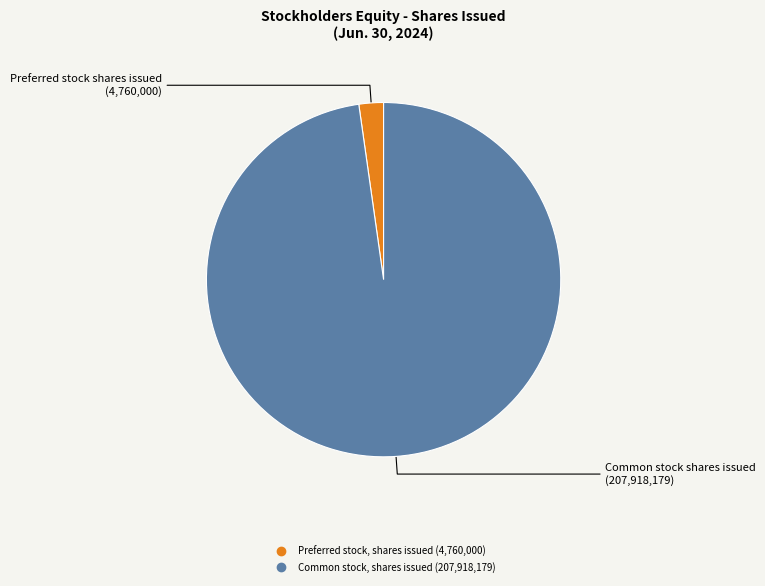

What is the largest slice in the pie chart?

Common stock, shares issued